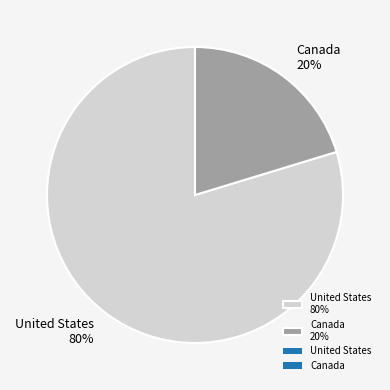

To the nearest percent, what percentage of the pie is United States?

80%